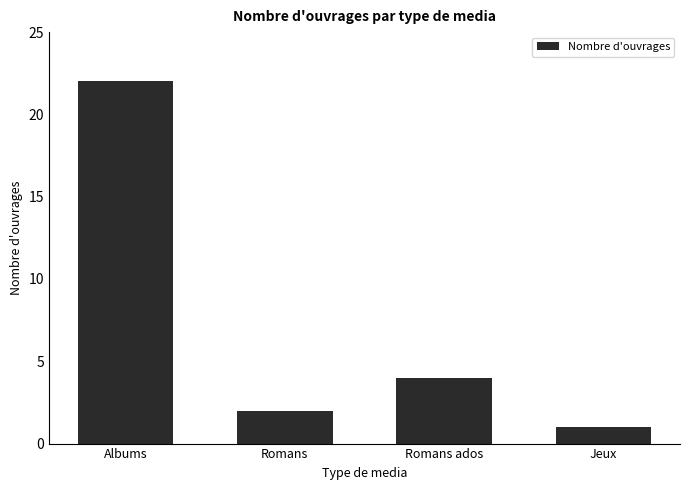

What is the label of the 4th bar from the right?

Albums